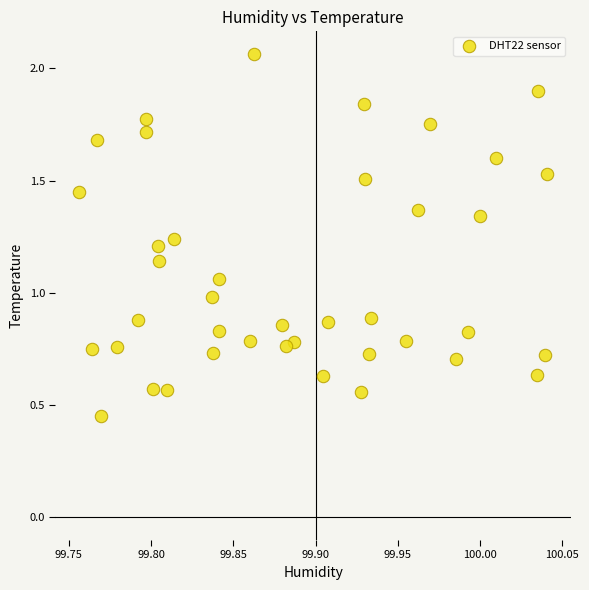

What is the range of X values (max minus min)?

0.3